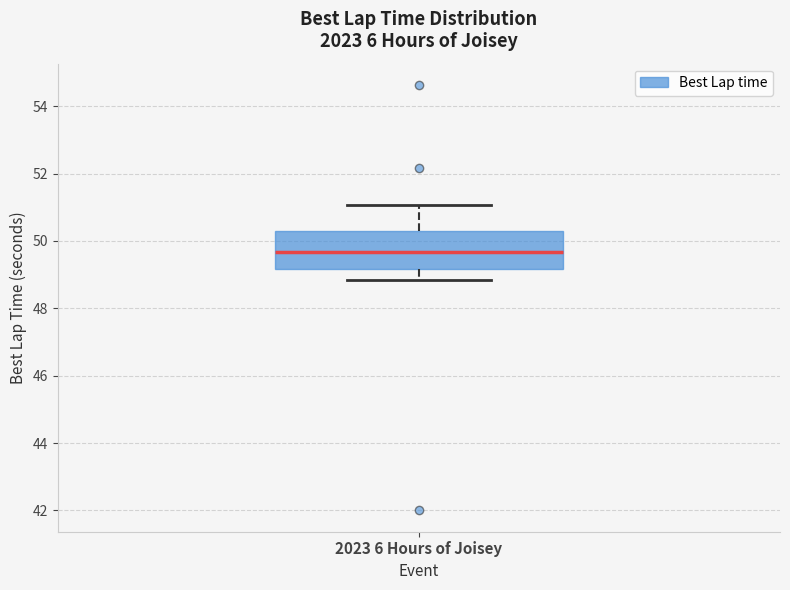

Transcribe this box plot: give where the median line is, the range the box spans, and where the two whiskers end, as read against the y-axis. The values are not printed on the chart, so give them approximately, as read against the axis.

median 49.6, box 49.2 to 50.2, whiskers 48.8 to 51.0